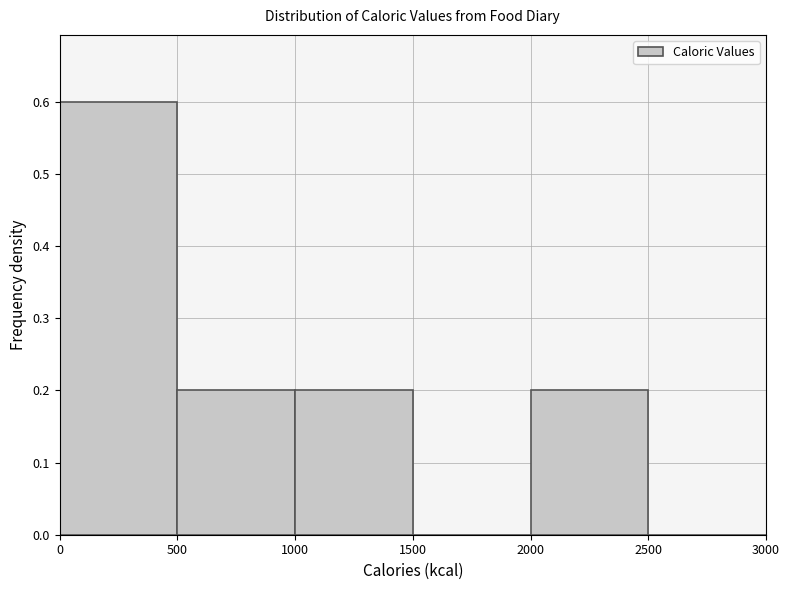

Reading left to right, transcribe this chart: for each bar, give the range it covers on the x-axis and its height. The values are not printed on the chart, so give them approximately, as read against the axis.

0 to 500: 0.6
500 to 1000: 0.2
1000 to 1500: 0.2
1500 to 2000: 0
2000 to 2500: 0.2
2500 to 3000: 0